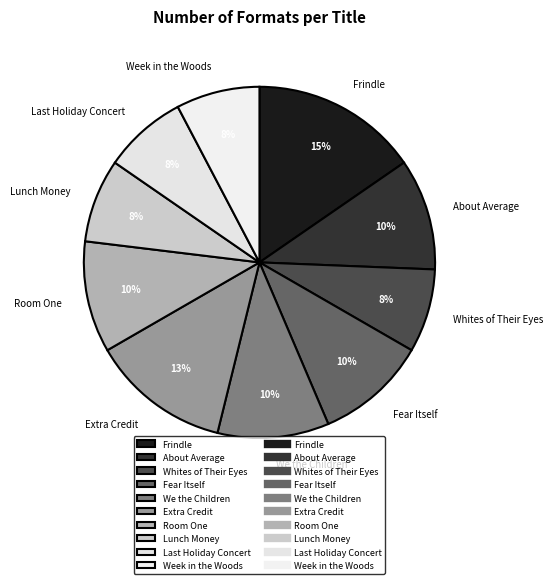

The Frindle slice represents 15% of the pie. True or false?

True